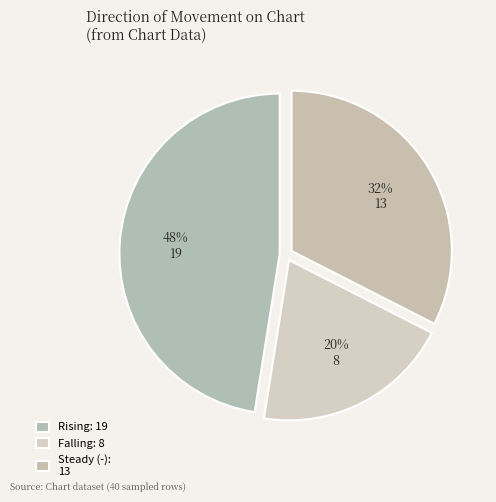

How many segments does this pie chart have?

3